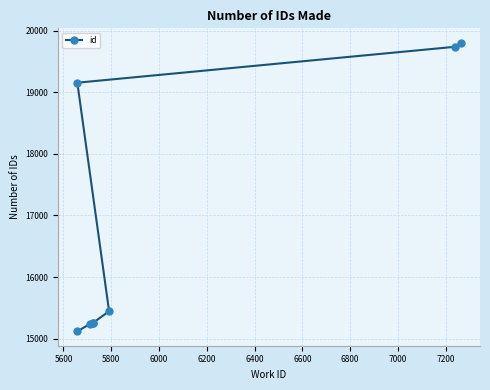

True or false: there are more than 1 points higher than both neighbors.

False